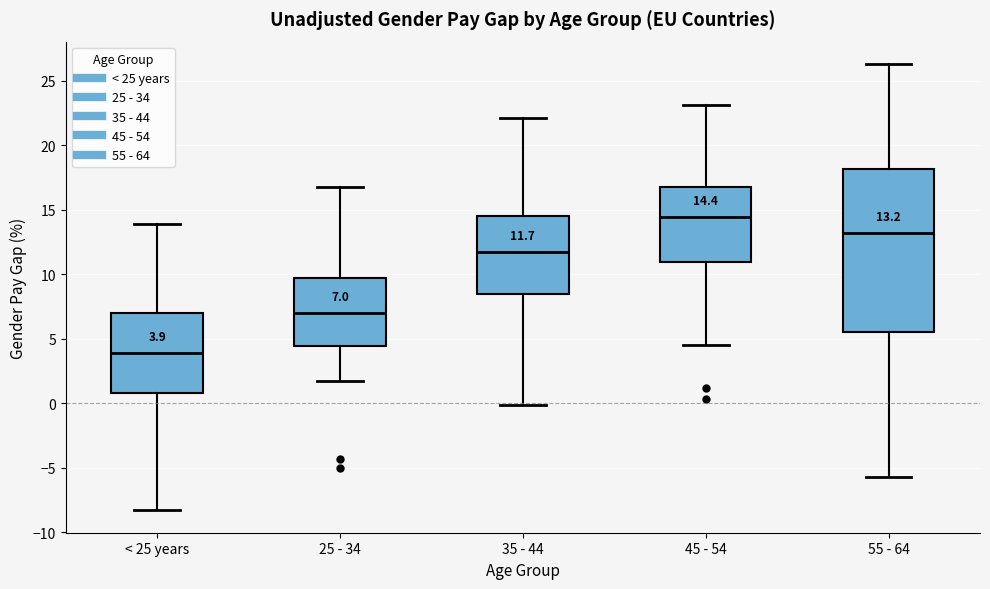

Which box has the lowest median line?

< 25 years